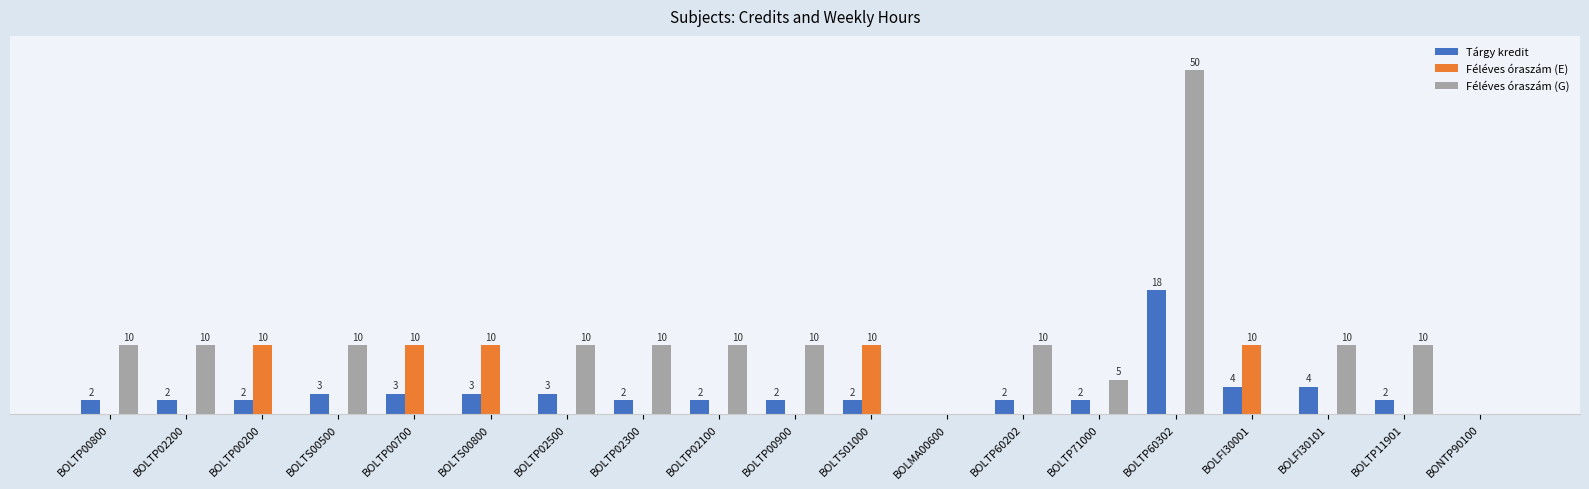

Which category has the highest value in the Tárgy kredit series?

BOLTP60302